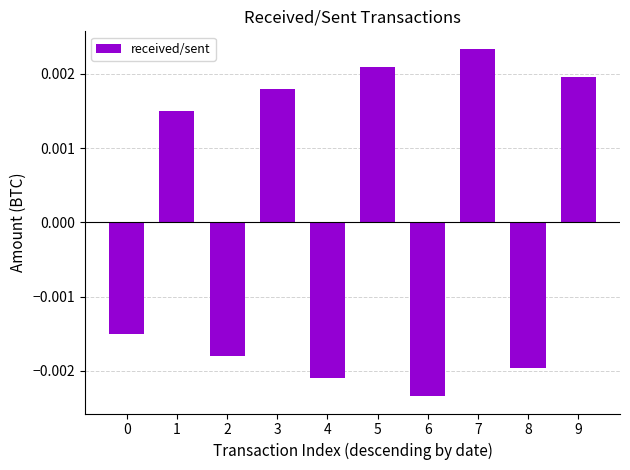

Which has a higher value, 3 or 5?

5